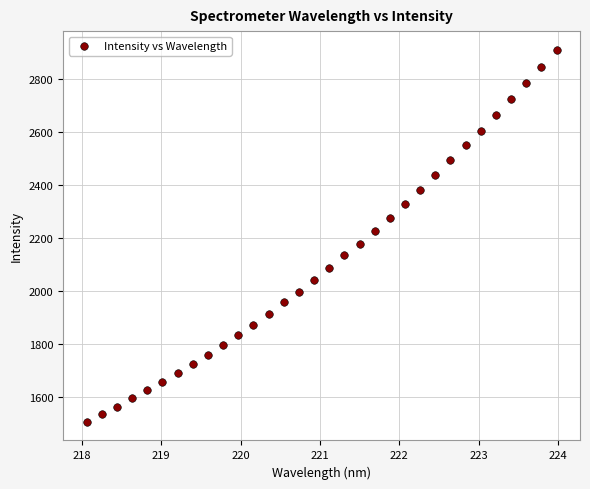

What is the range of X values (max minus min)?

5.9